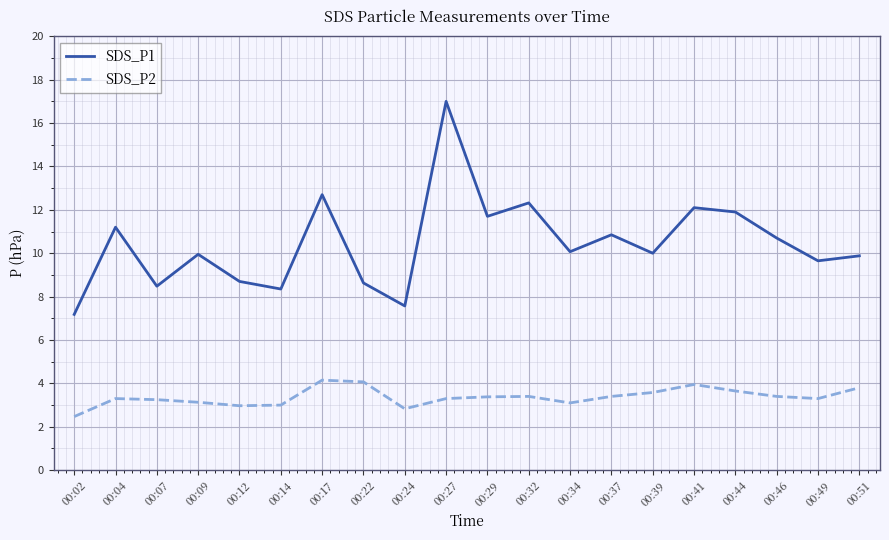

Which series changed the most between 00:02 and 00:37?

SDS_P1